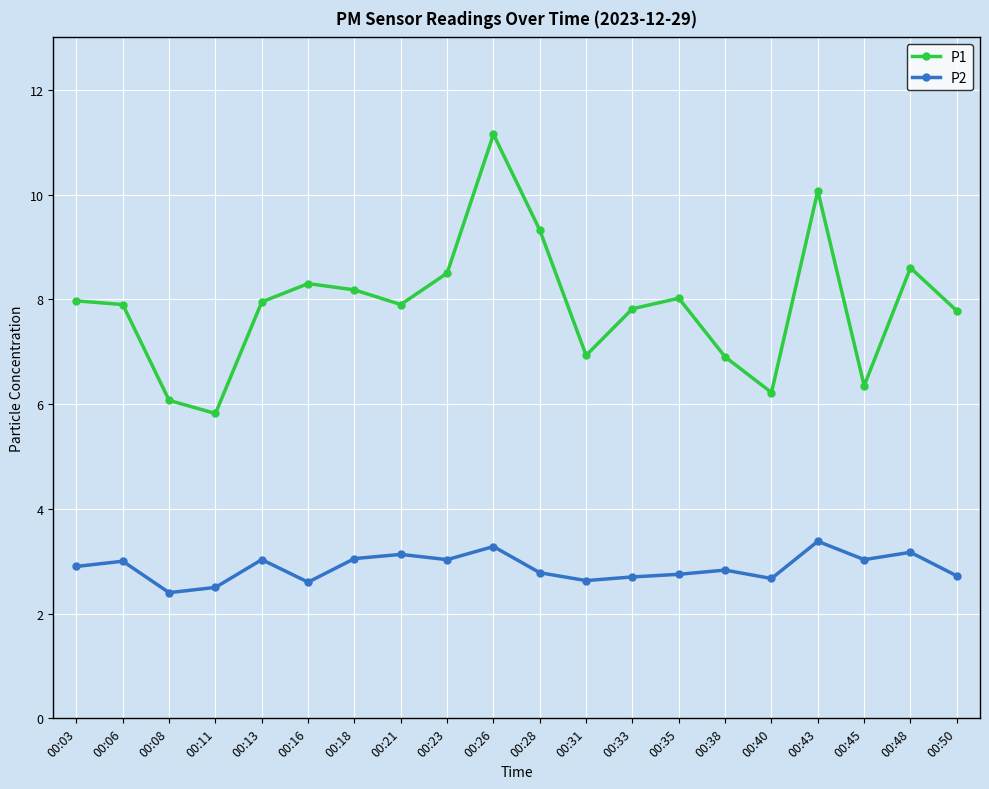

Does the chart have visible grid lines?

Yes